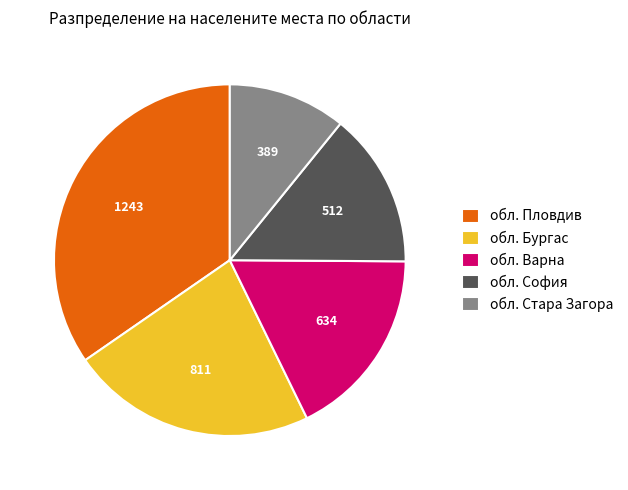

Combined, do обл. Варна and обл. Стара Загора account for over 50%?

No